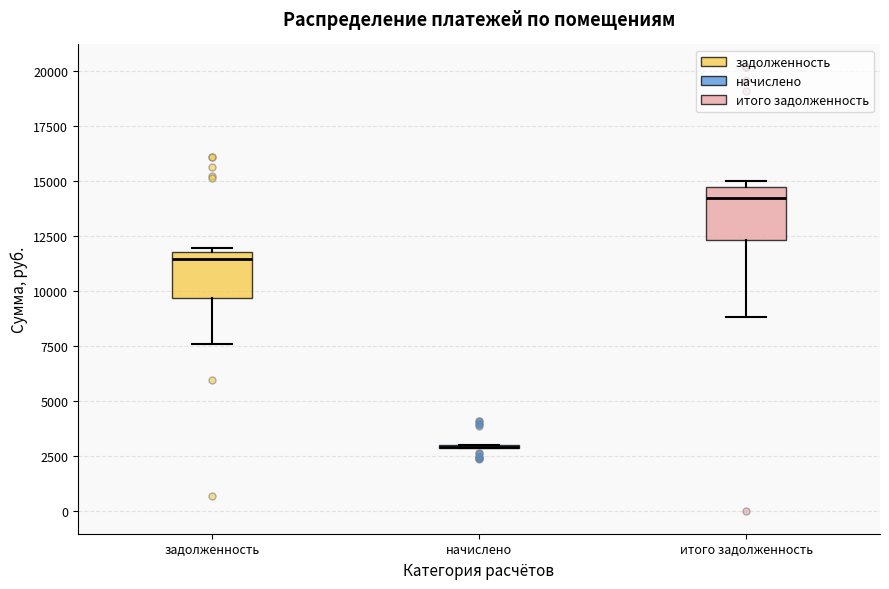

Reading left to right, transcribe this box plot: for each box, give where its median line is, the range the box spans, and where its two whiskers end, as read against the y-axis. The values are not printed on the chart, so give them approximately, as read against the axis.

задолженность: median 11500, box 9500 to 12000, whiskers 7500 to 12000
начислено: box collapsed to a line at 3000, whiskers 3000 to 3000
итого задолженность: median 14000, box 12500 to 14500, whiskers 9000 to 15000